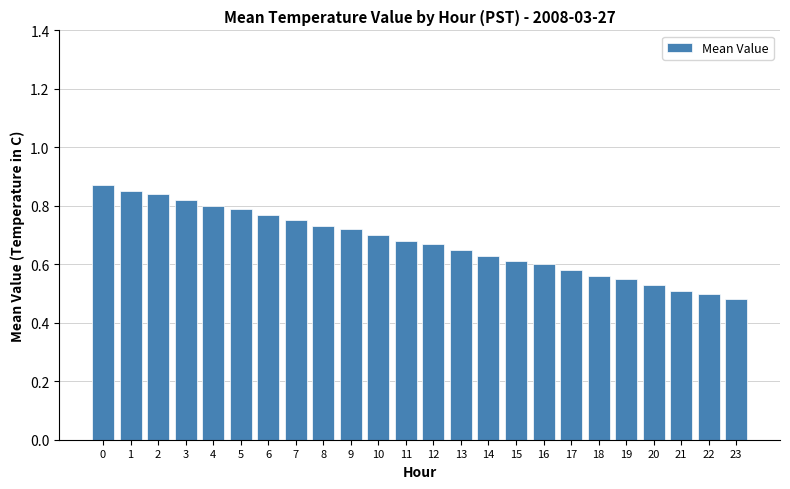

Which has a higher value, 3 or 22?

3